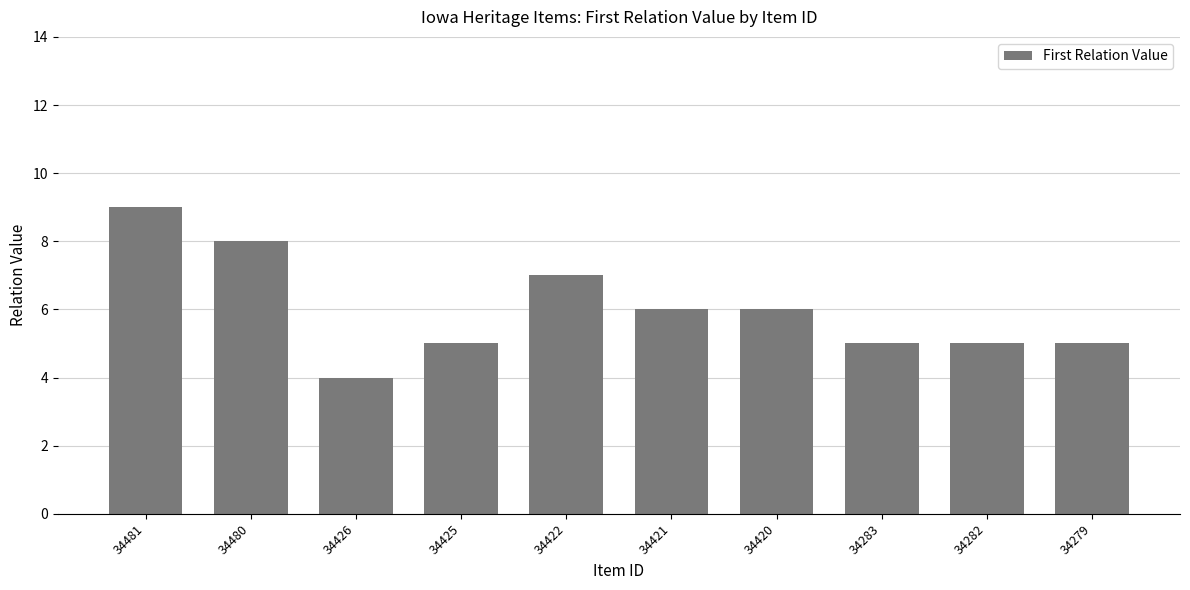

True or false: the data shows 8 at 34420.

False